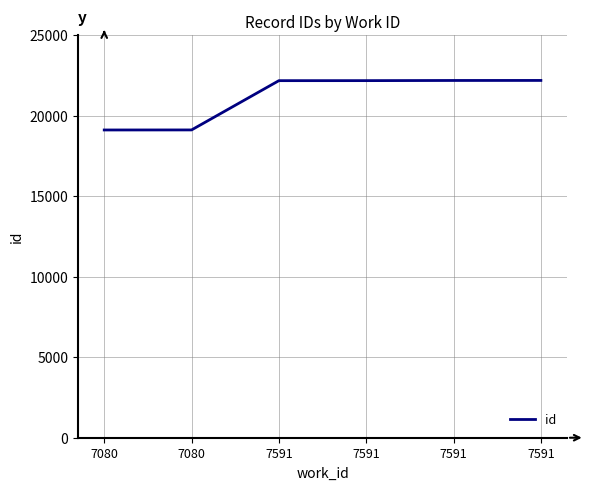

At which label is the value closest to 20658?

7591